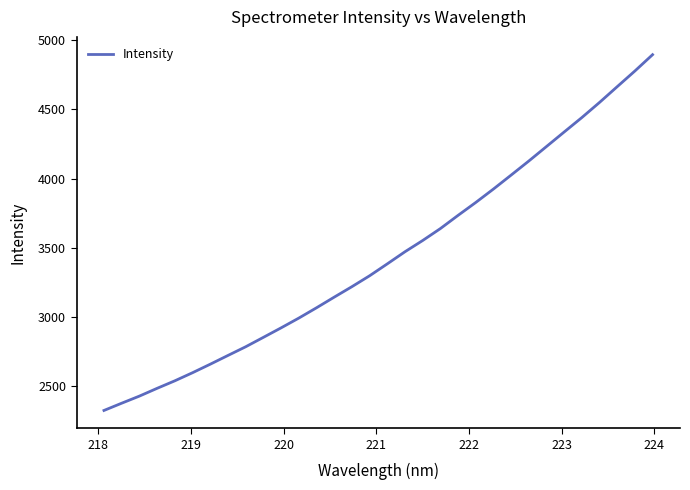

What is the maximum value shown in the chart?

4895.3